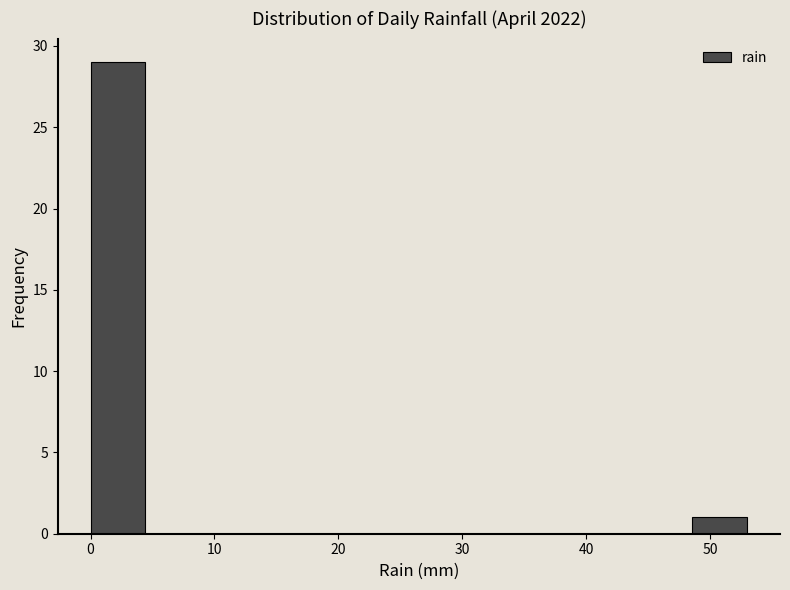

Reading left to right, list every bar in this chart as the range it spans on the x-axis followed by its height. Neither the bar edges nor the heights are printed on the chart, so give them approximately, as read against the axes.

0 to 4: 29
4 to 9: 0
9 to 13: 0
13 to 18: 0
18 to 22: 0
22 to 27: 0
27 to 31: 0
31 to 35: 0
35 to 40: 0
40 to 44: 0
44 to 49: 0
49 to 53: 1